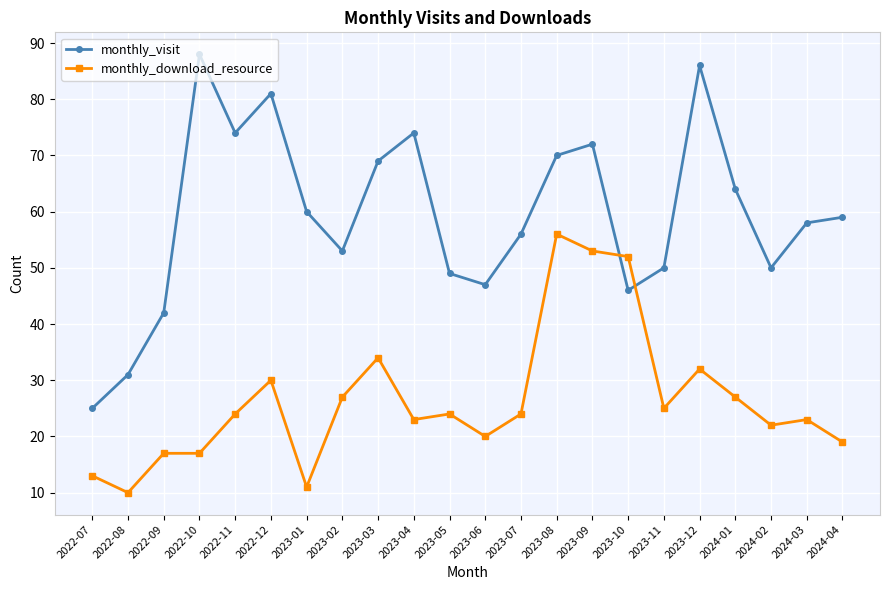

Which series changed the most between 2024-01 and 2024-02?

monthly_visit